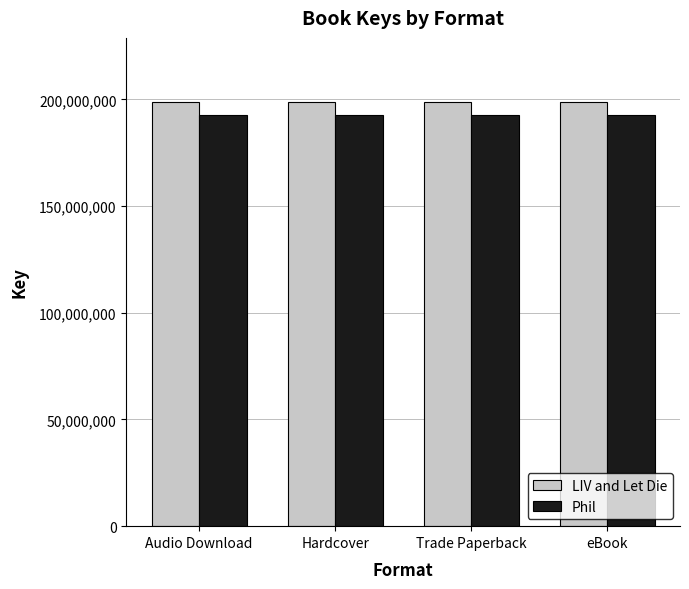

Reading right to left, what are all the values shown in this chart?

LIV and Let Die: eBook=198977337	Trade Paperback=198977337	Hardcover=198977337	Audio Download=198977337
Phil: eBook=192770603	Trade Paperback=192770603	Hardcover=192770603	Audio Download=192770603